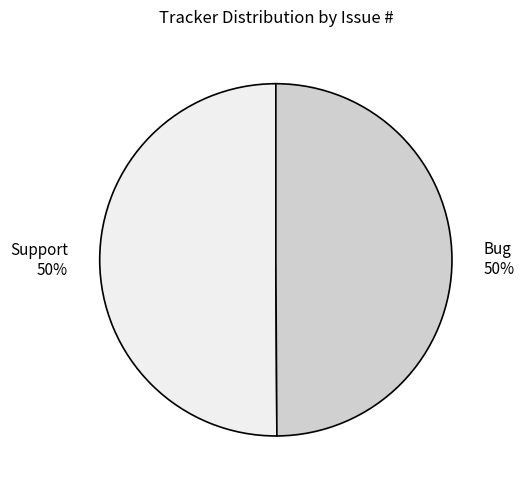

Count the number of slices in the pie.

2